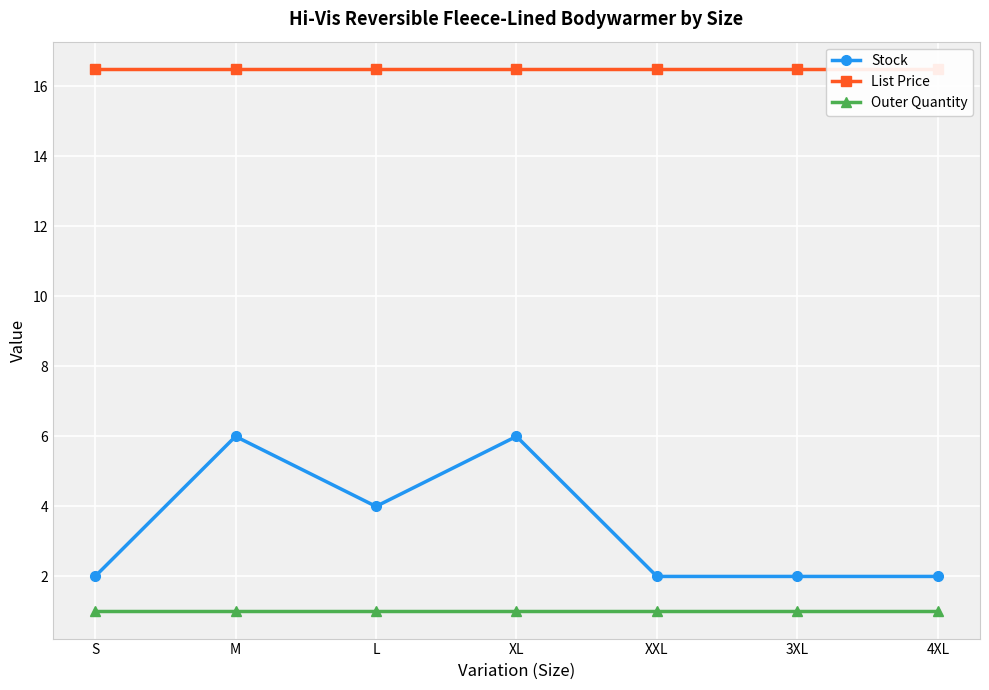

Is it true that Stock equals 4.0 at L?

True